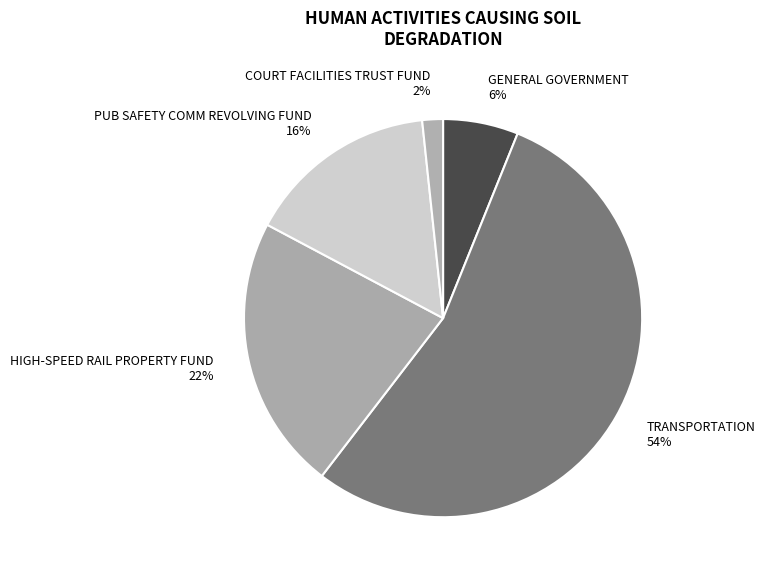

The GENERAL GOVERNMENT slice represents 6% of the pie. True or false?

True